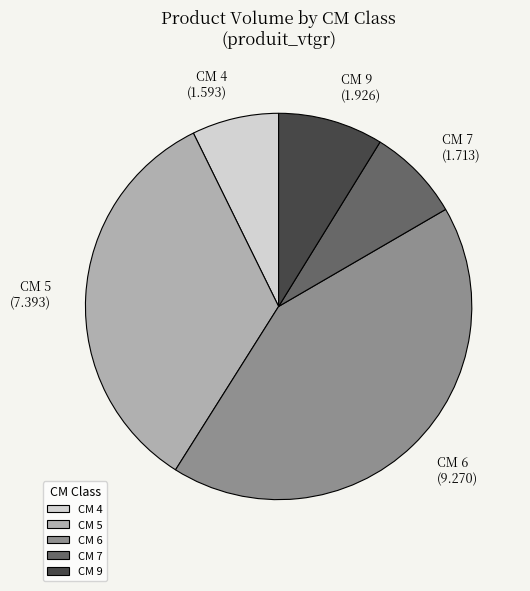

Approximately how many times larger is the value at CM 6 compared to CM 4?

5.8